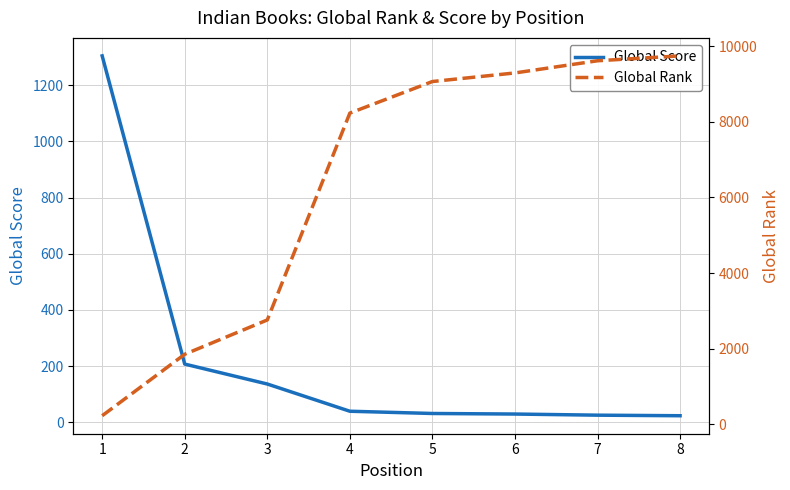

True or false: Global Score and Global Rank intersect in this chart.

True